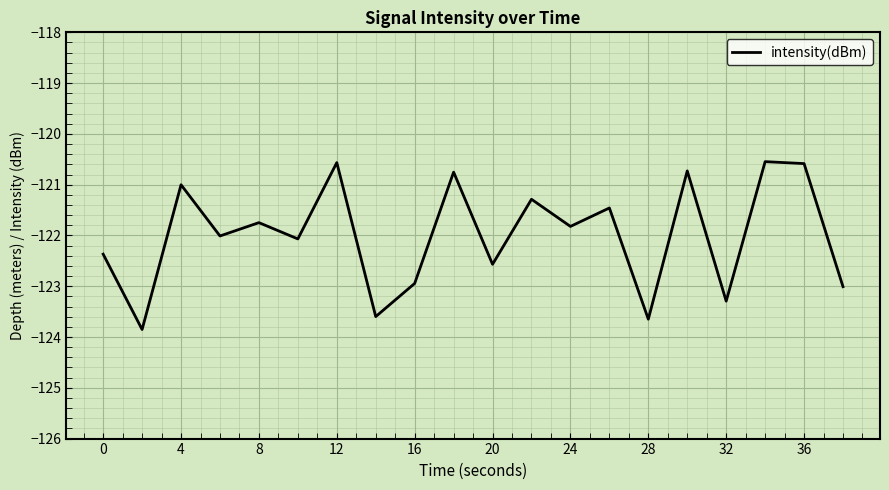

What is the smallest value displayed?

-123.9